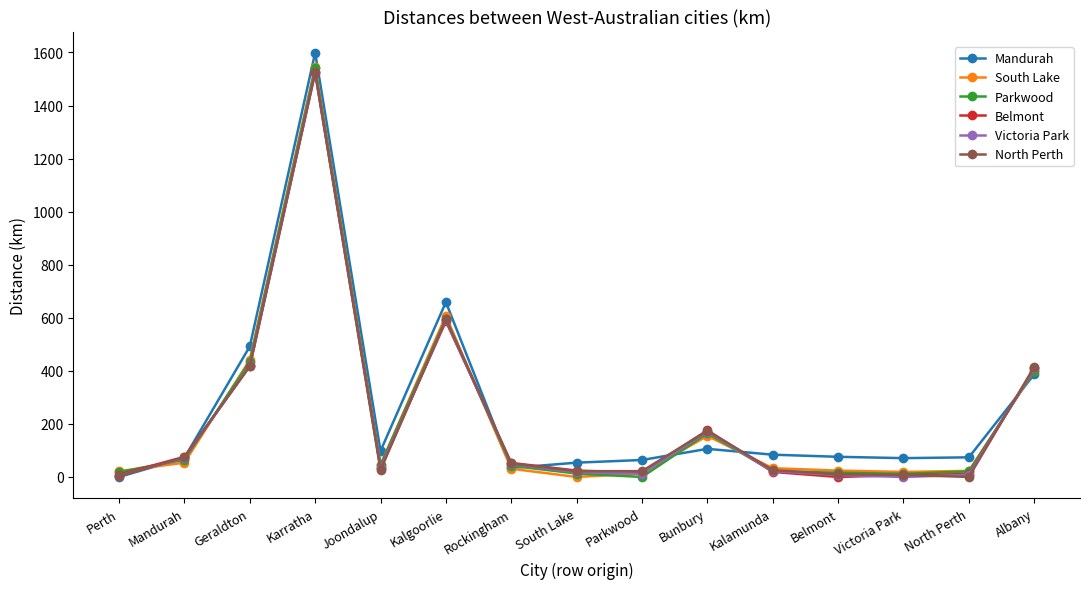

Is the value of South Lake at Geraldton greater than the value of Victoria Park at Karratha?

No